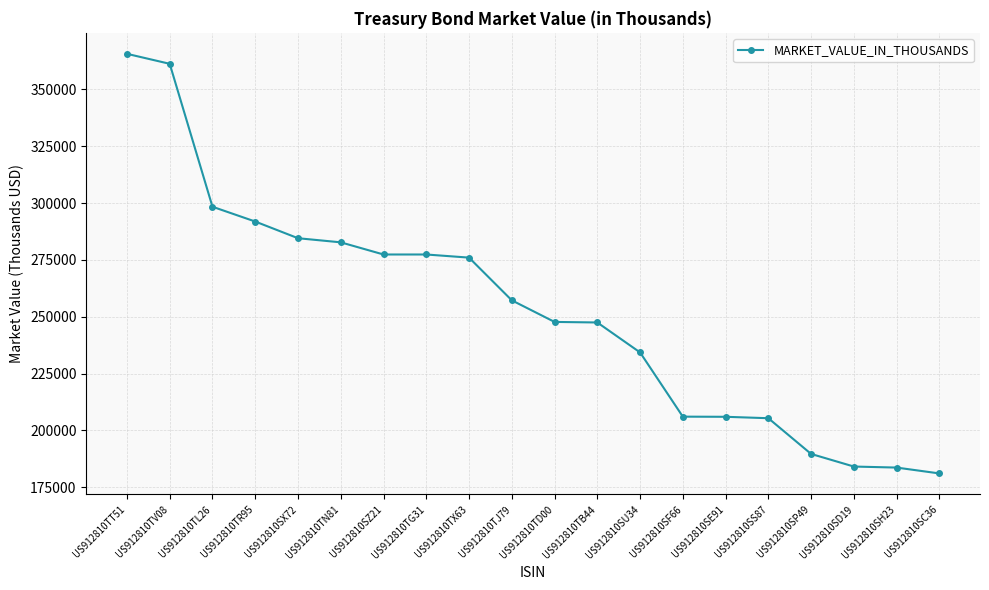

What is the minimum value shown in the chart?

181056